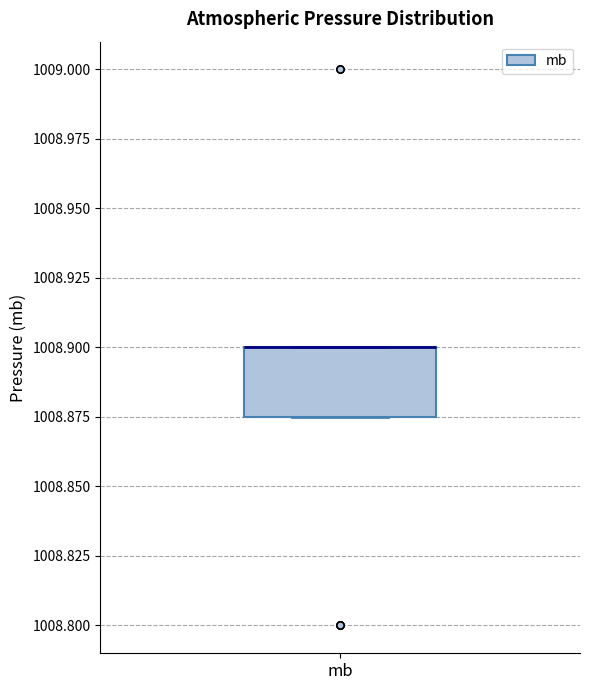

Read this box plot against the y-axis: the position of the median line, the range covered by the box, and the ends of both whiskers. The values are not printed on the chart, so give them approximately, as read against the axis.

median 1008.900 (drawn on the box's upper edge), box 1008.875 to 1008.900, whiskers 1008.875 to 1008.900